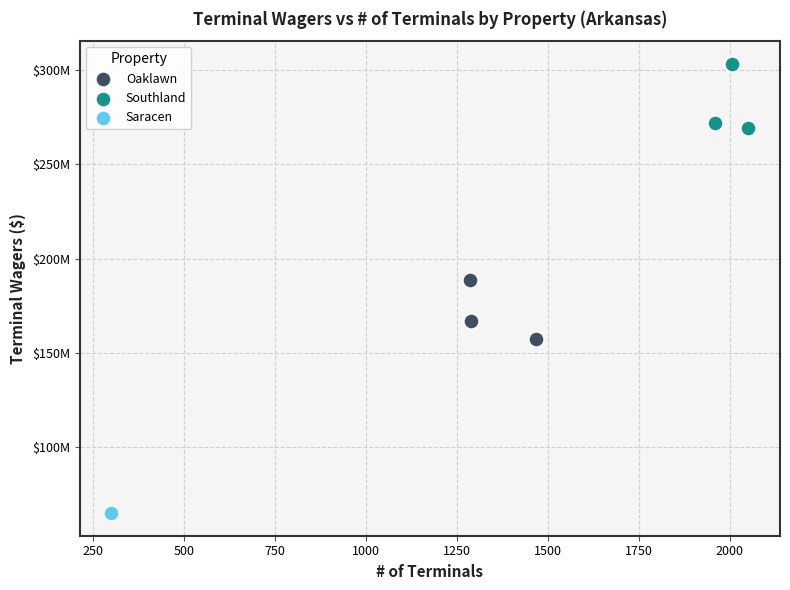

What are all the series names shown in the legend?

Oaklawn, Southland, Saracen